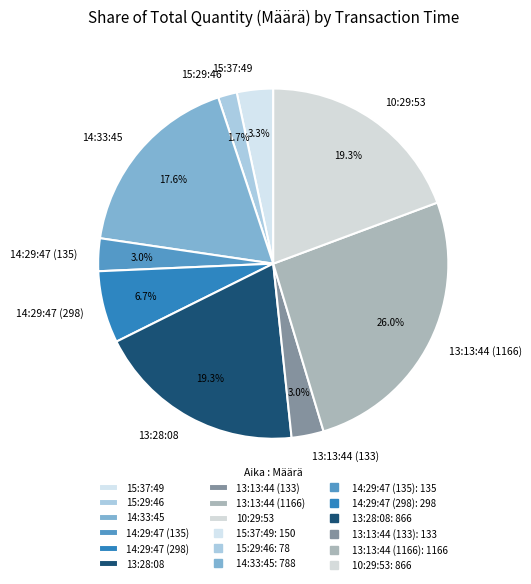

What is the smallest slice in the pie chart?

15:29:46